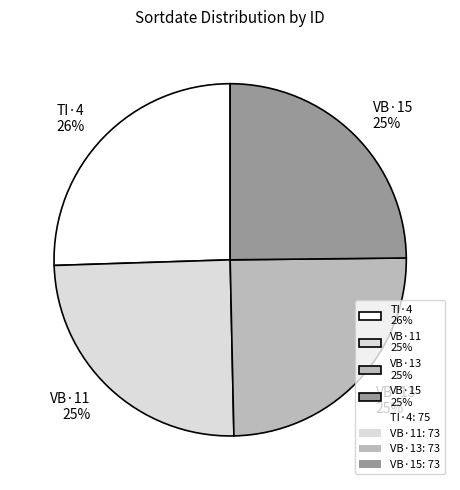

Combined, do VB·11 25% and VB·13 25% account for over 50%?

No